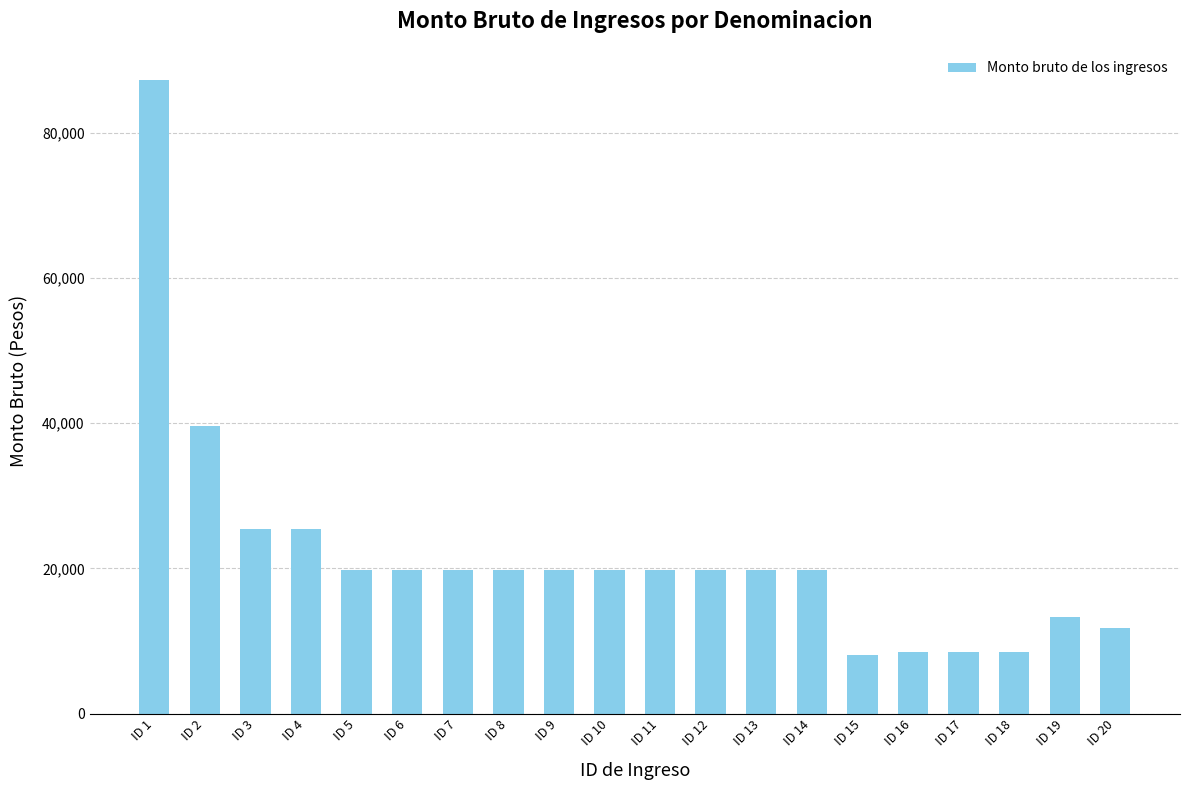

Count the number of categories in the chart.

20